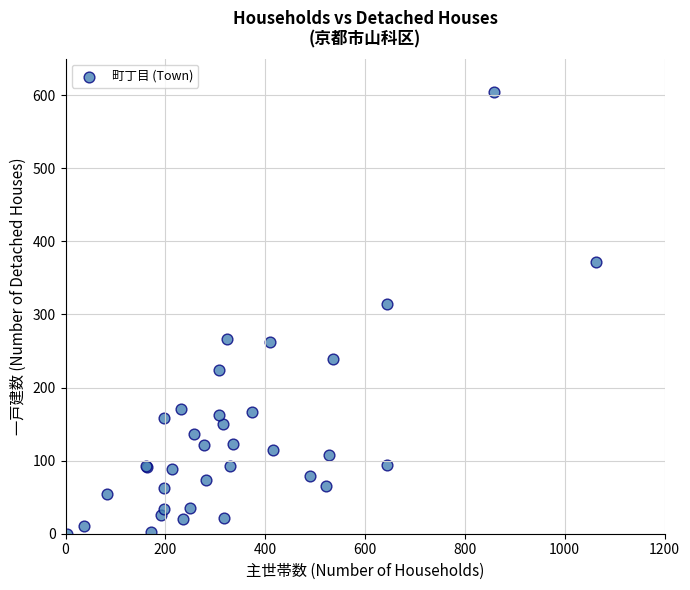

What Y value in the scatter plot is closest to 302?

314